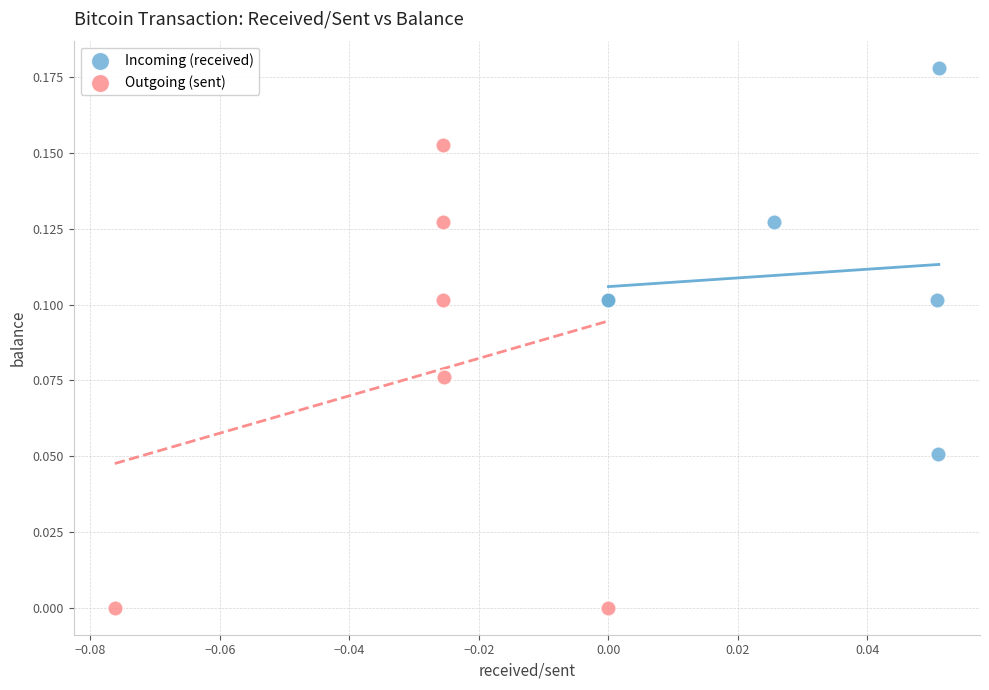

Which series has the largest Y range (max minus min)?

Outgoing (sent)